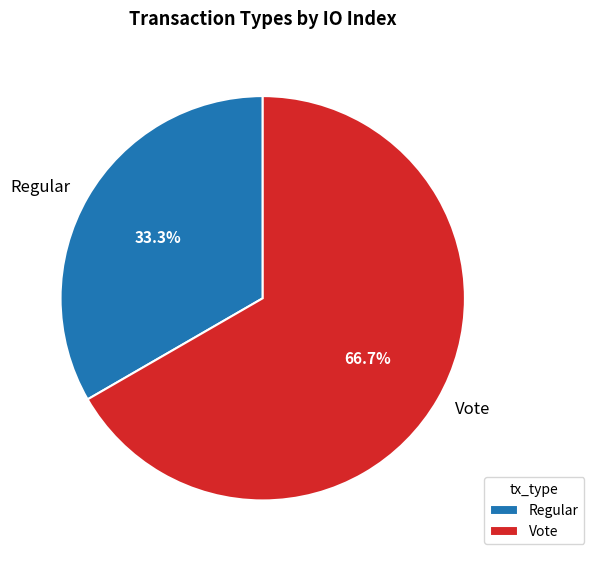

The Regular slice represents 26% of the pie. True or false?

False